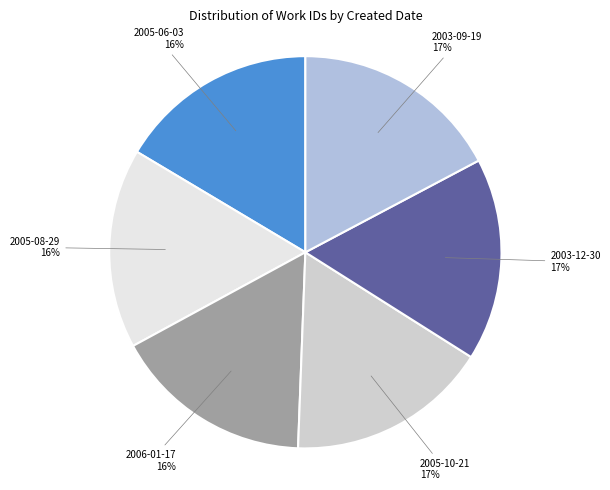

Count the number of slices in the pie.

6